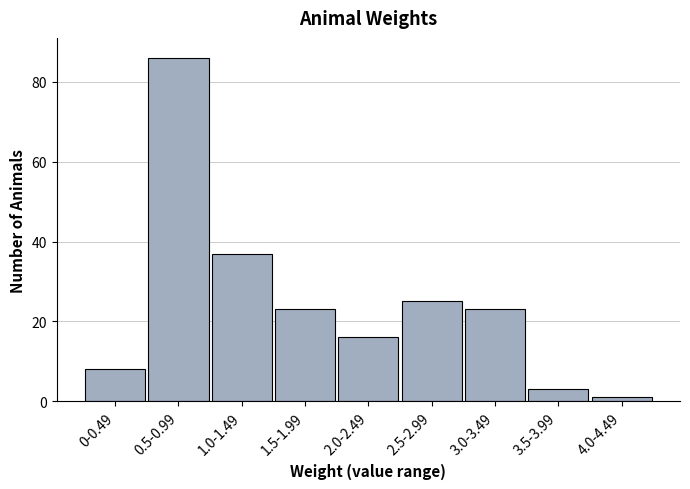

Reading left to right, what are all the values shown in this chart?

8	86	37	23	16	25	23	3	1